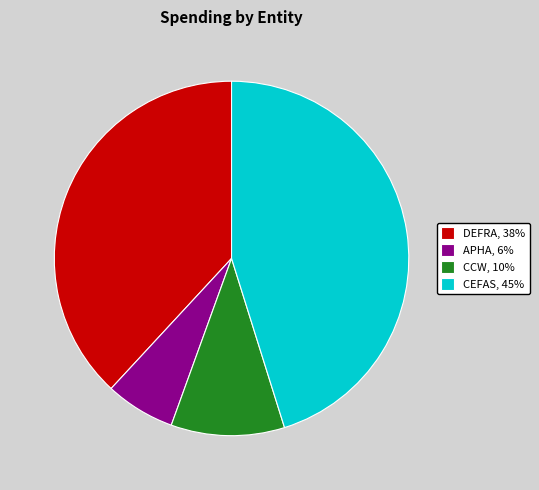

Do APHA, 6% and CCW, 10% together represent more than half of the pie?

No